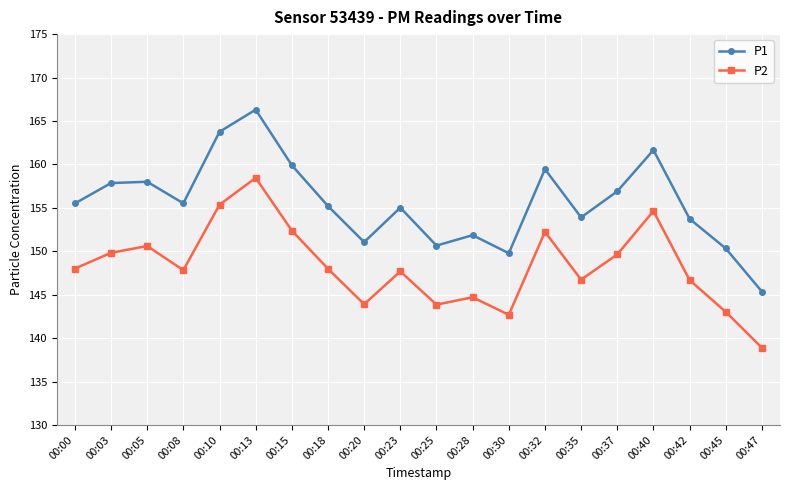

Does the chart have visible grid lines?

Yes